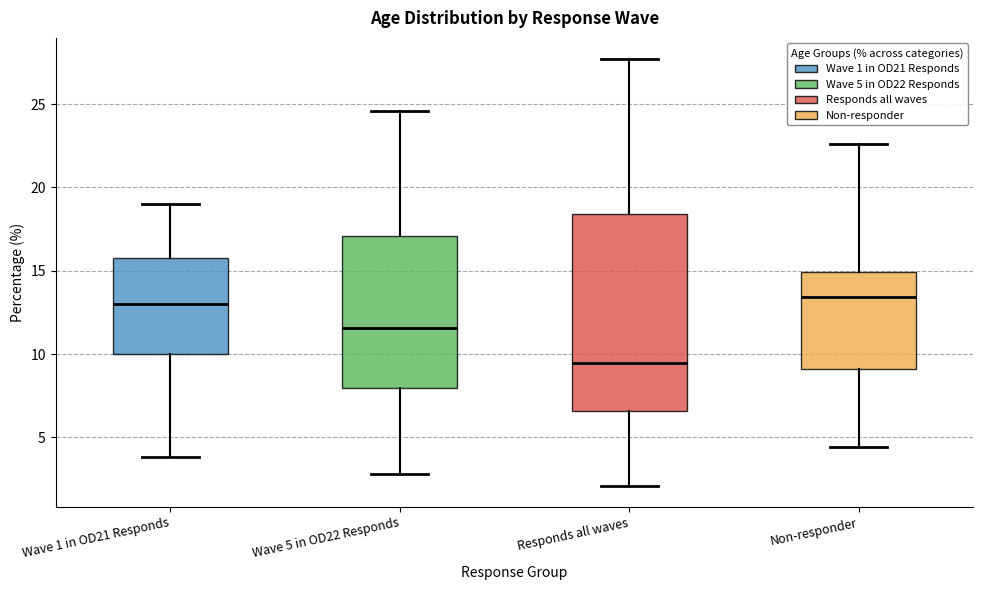

Comparing the boxes themselves (not the whiskers), which one is the tallest?

Responds all waves